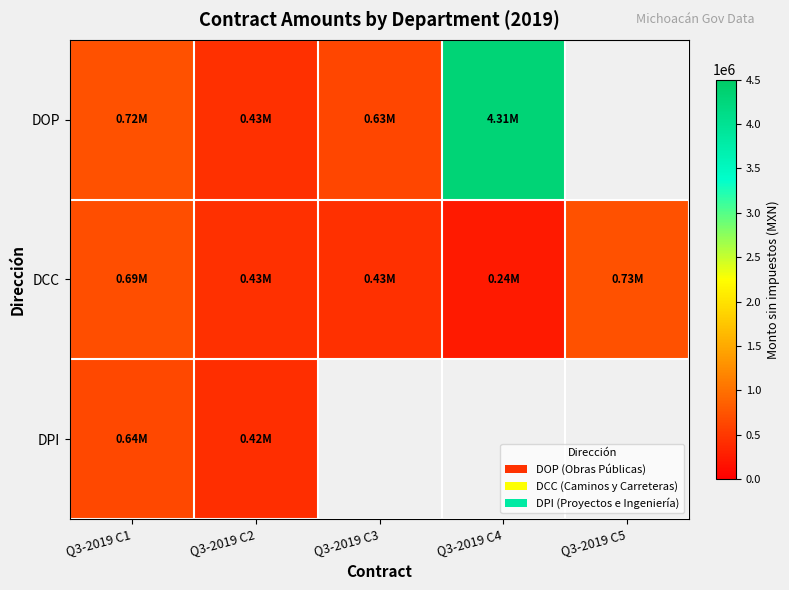

Which has a higher value, Q3-2019 C3 or Q3-2019 C2?

Q3-2019 C3